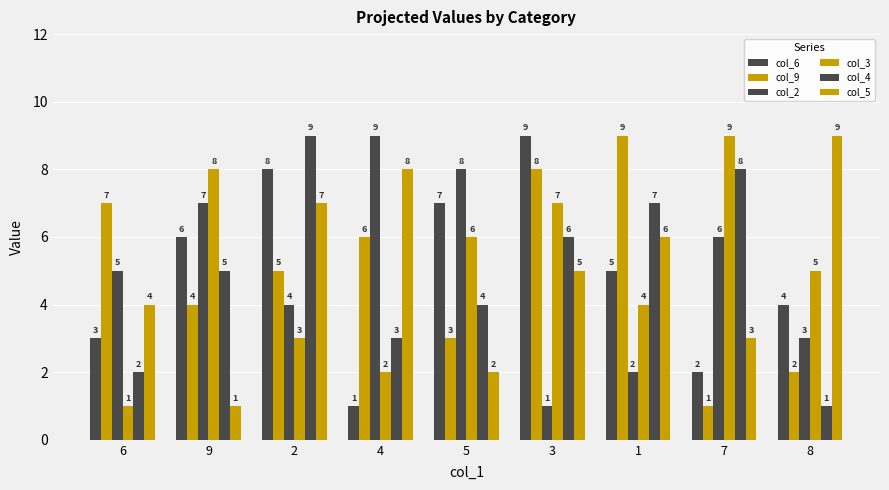

What is the label of the 6th bar from the left?

3